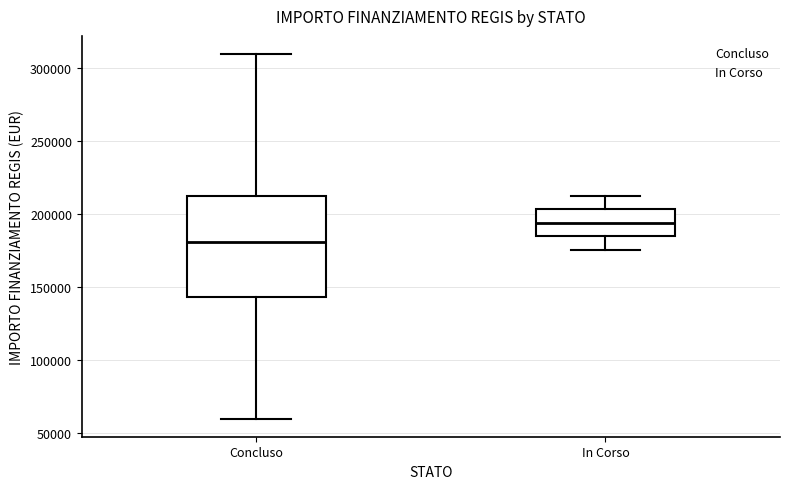

Reading left to right, read every box against the y-axis: the position of its median line, the range the box covers, and the ends of its whiskers. The values are not printed on the chart, so give them approximately, as read against the axis.

Concluso: median 180000, box 145000 to 210000, whiskers 60000 to 310000
In Corso: median 195000, box 185000 to 205000, whiskers 175000 to 210000